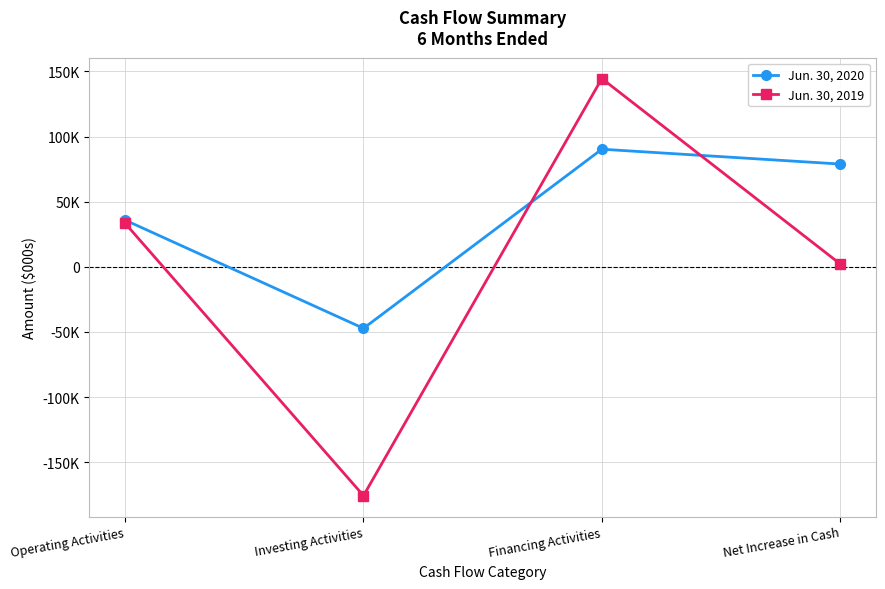

What is the total value across all series at Financing Activities?

234771